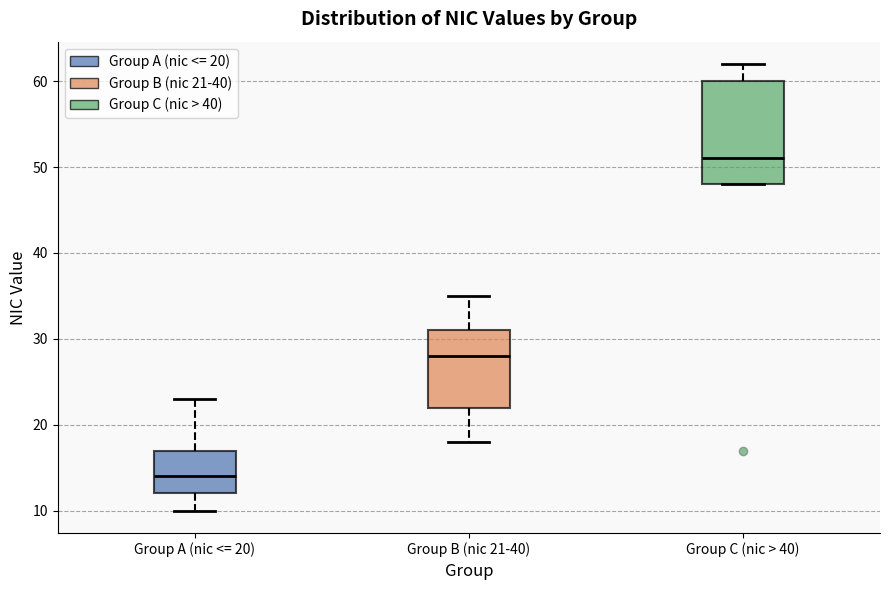

Which box has the highest median line?

Group C (nic > 40)